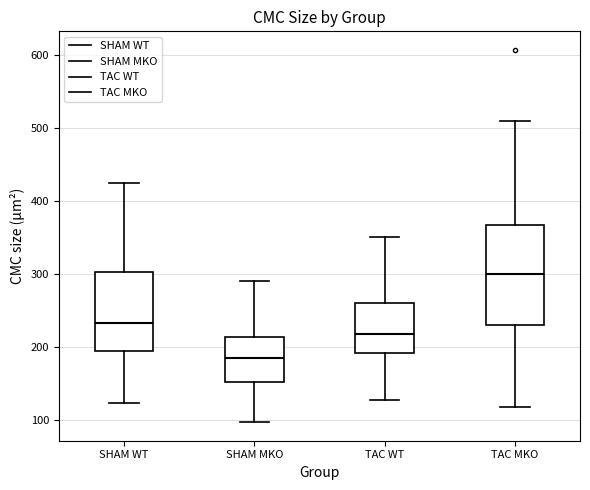

Reading left to right, transcribe this box plot: for each box, give where its median line is, the range the box spans, and where its two whiskers end, as read against the y-axis. The values are not printed on the chart, so give them approximately, as read against the axis.

SHAM WT: median 230, box 200 to 300, whiskers 120 to 420
SHAM MKO: median 180, box 150 to 210, whiskers 100 to 290
TAC WT: median 220, box 190 to 260, whiskers 130 to 350
TAC MKO: median 300, box 230 to 370, whiskers 120 to 510